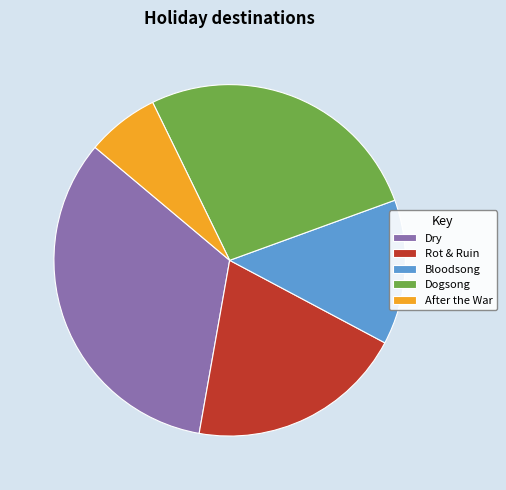

Is the sum of Dogsong and Bloodsong greater than half?

No